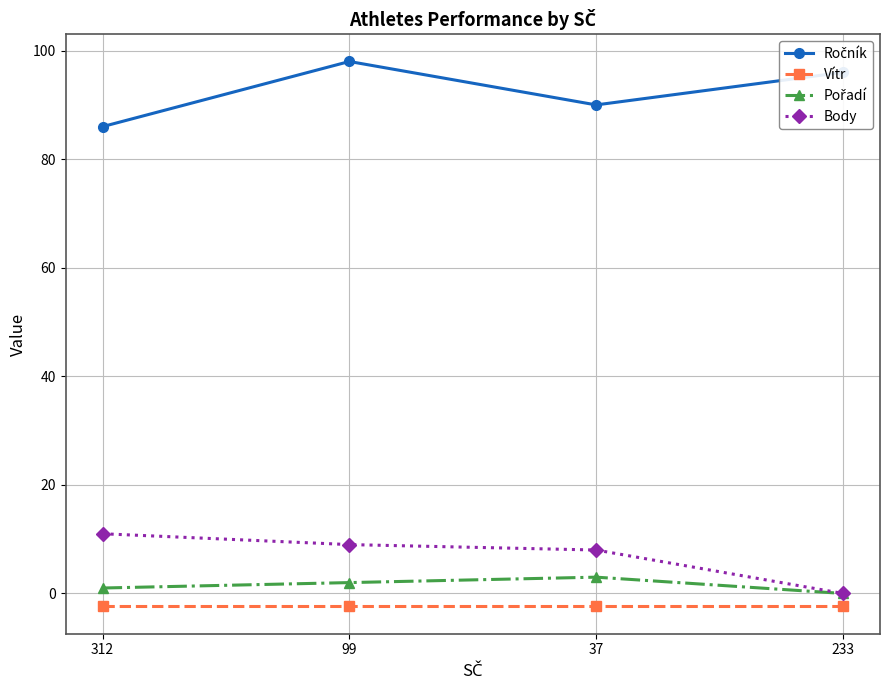

True or false: Body has more than 2 points higher than both neighbors.

False